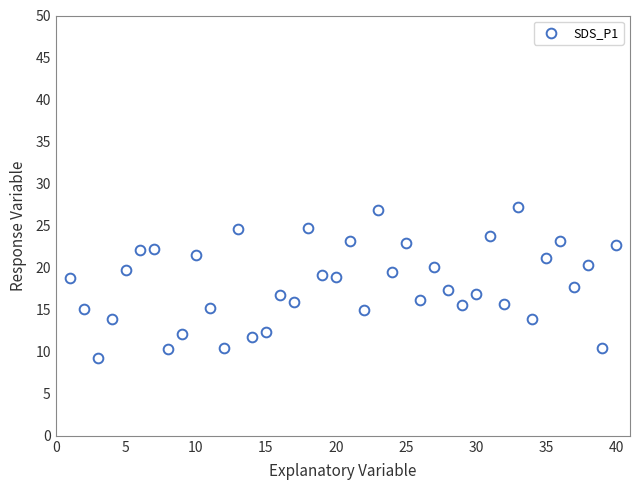

What is the range of X values (max minus min)?

39.0